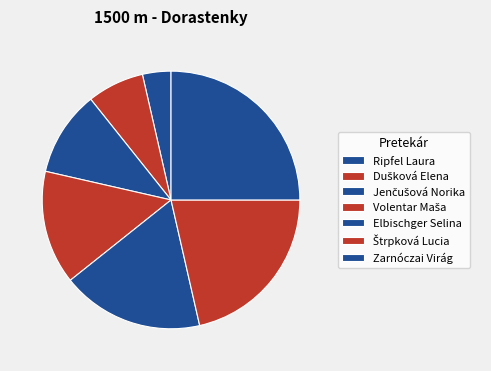

How many segments does this pie chart have?

7